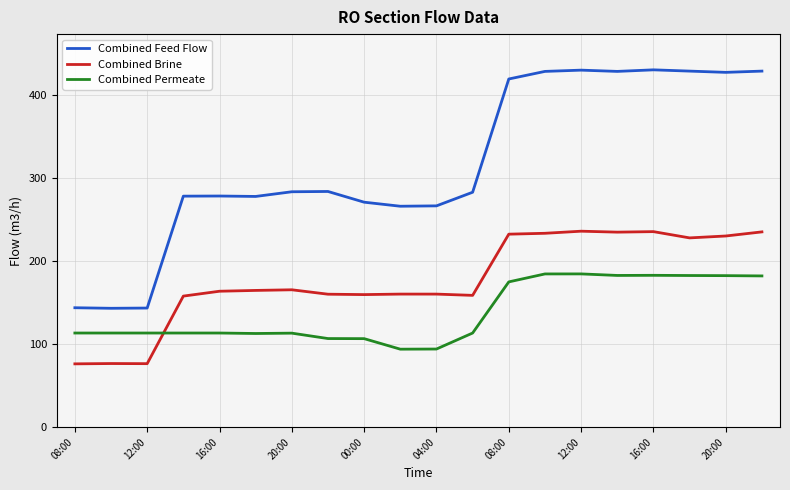

Rank the series by their average value, from highest to lowest.

Combined Feed Flow, Combined Brine, Combined Permeate